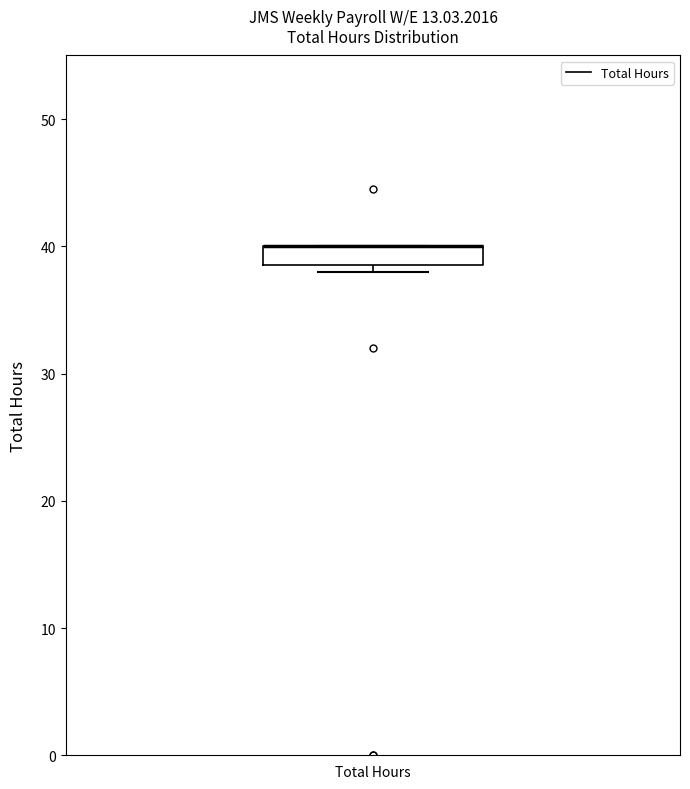

Read this box plot against the y-axis: the position of the median line, the range covered by the box, and the ends of both whiskers. The values are not printed on the chart, so give them approximately, as read against the axis.

median 40 (drawn on the box's upper edge), box 39 to 40, whiskers 38 to 40